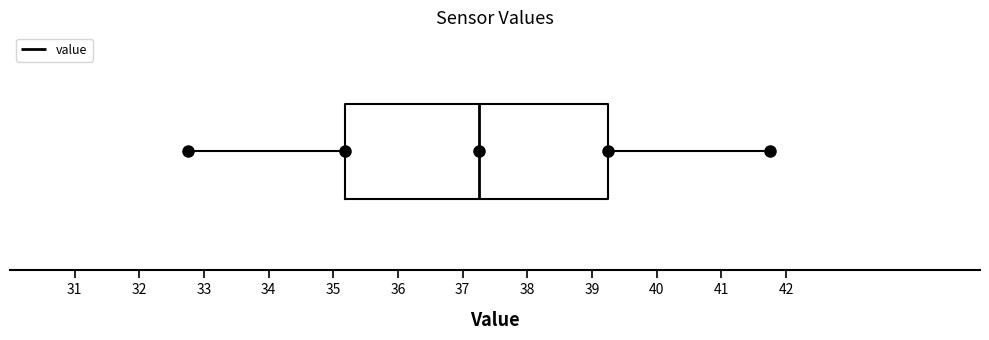

Read this box plot against the x-axis: the position of the median line, the range covered by the box, and the ends of both whiskers. The values are not printed on the chart, so give them approximately, as read against the axis.

median 37.3, box 35.2 to 39.3, whiskers 32.8 to 41.8